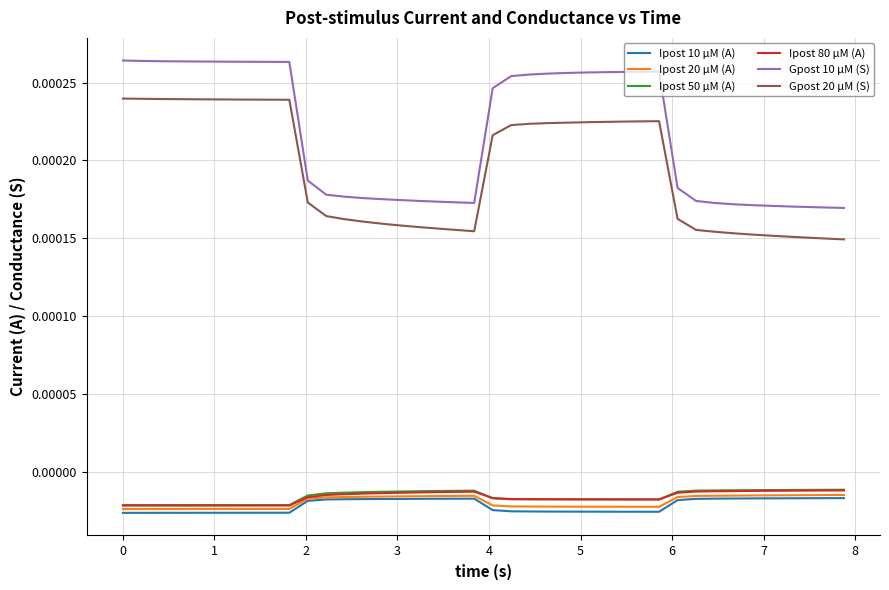

Which series has the widest spread of values?

Gpost 10 µM (S)